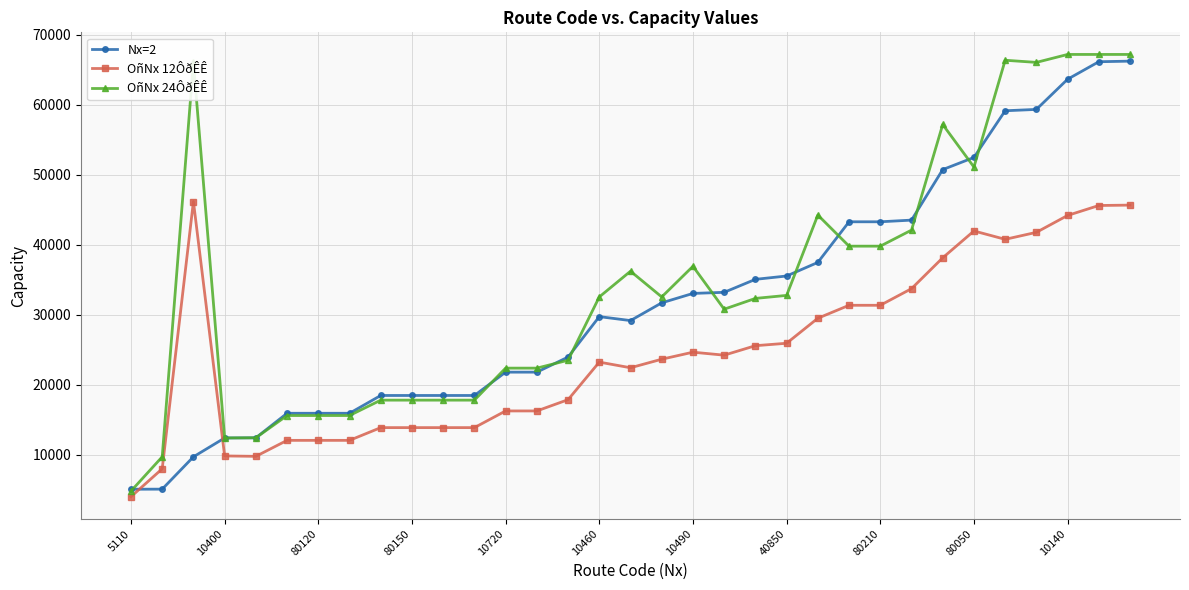

Which series has the largest total across all categories?

OñNx 24ÔðÊÊ